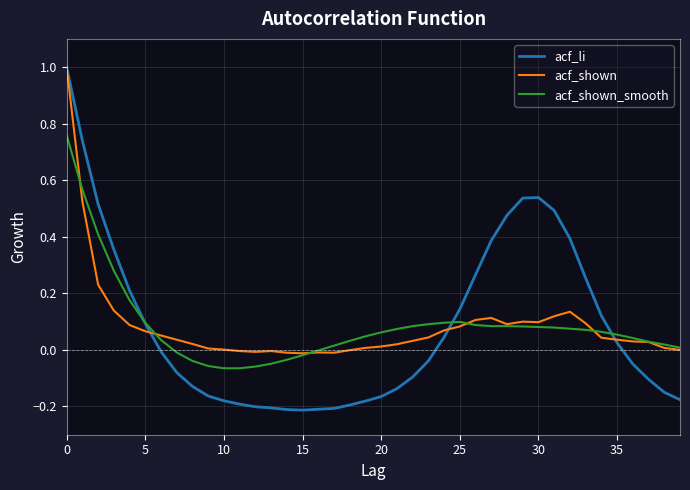

Which series has the widest spread of values?

acf_li